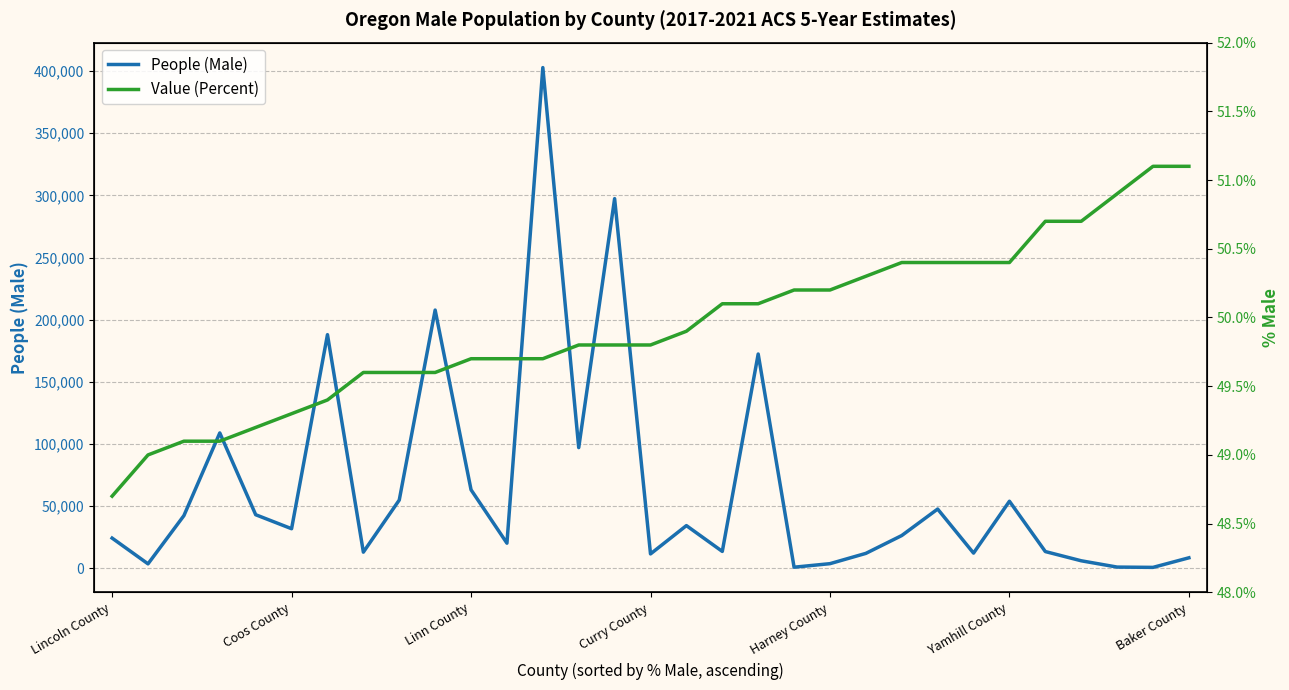

True or false: People (Male) and Value (Percent) intersect in this chart.

False